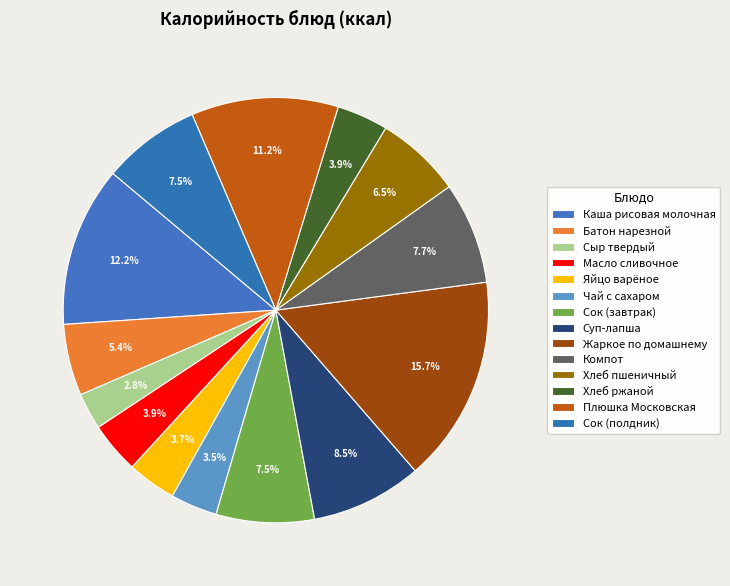

Is there any slice that represents more than half of the pie?

No